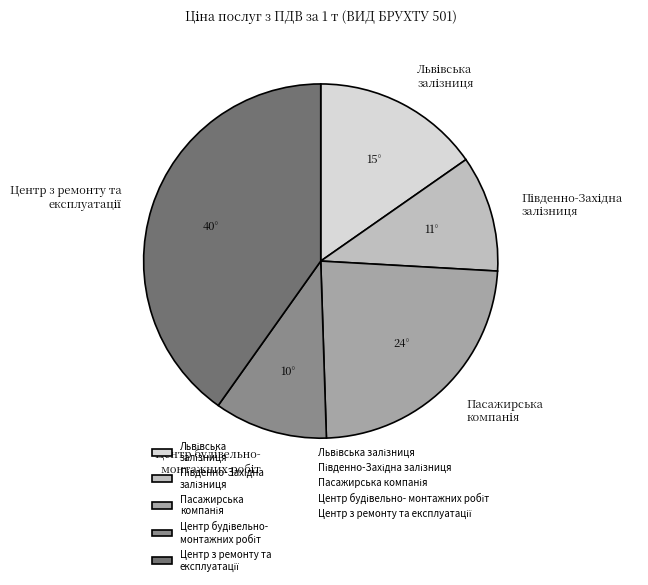

Is there a majority slice in this chart?

No